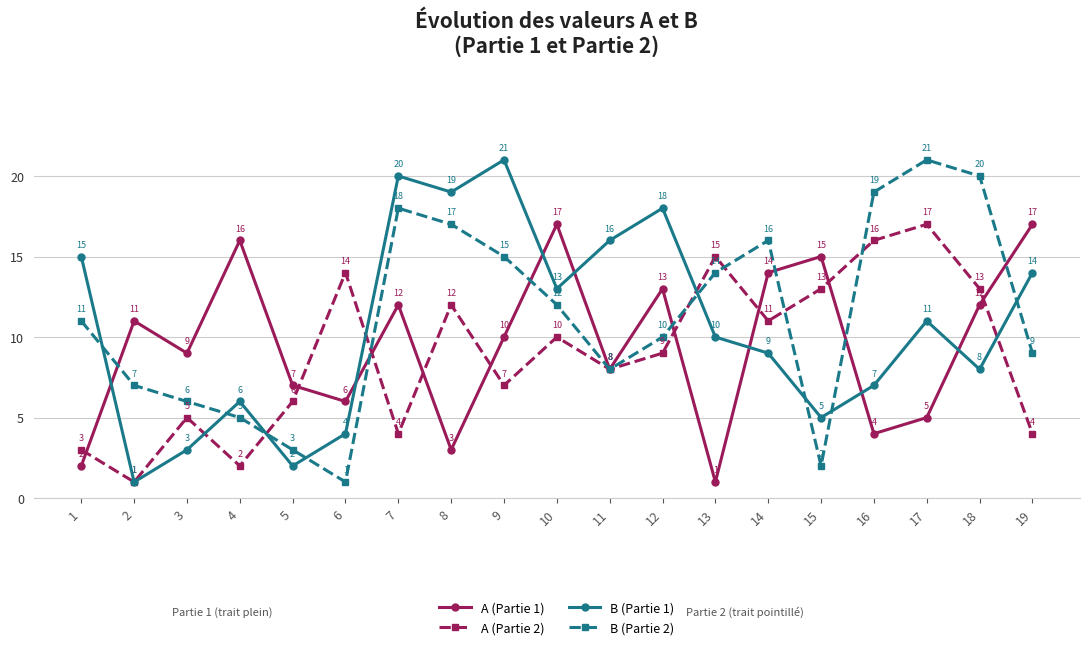

What is the difference between the maximum and minimum values in the B (Partie 2) series?

20